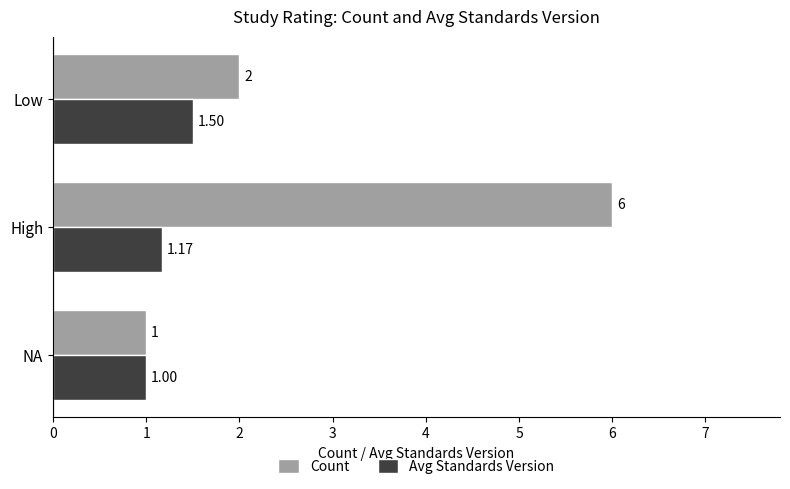

Rank the series by their average value, from lowest to highest.

Avg Standards Version, Count